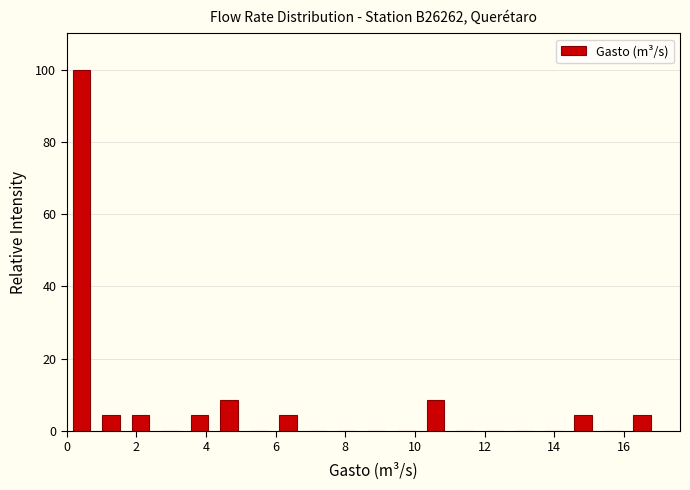

Reading left to right, list every bar in this chart as the range it spans on the x-axis followed by its height. Neither the bar edges nor the heights are printed on the chart, so give them approximately, as read against the axes.

0.0 to 0.8: 100
0.8 to 1.6: 4
1.6 to 2.6: 4
2.6 to 3.4: 0
3.4 to 4.2: 4
4.2 to 5.0: 8
5.0 to 6.0: 0
6.0 to 6.8: 4
6.8 to 7.6: 0
7.6 to 8.4: 0
8.4 to 9.4: 0
9.4 to 10.2: 0
10.2 to 11.0: 8
11.0 to 11.8: 0
11.8 to 12.8: 0
12.8 to 13.6: 0
13.6 to 14.4: 0
14.4 to 15.2: 4
15.2 to 16.2: 0
16.2 to 17.0: 4